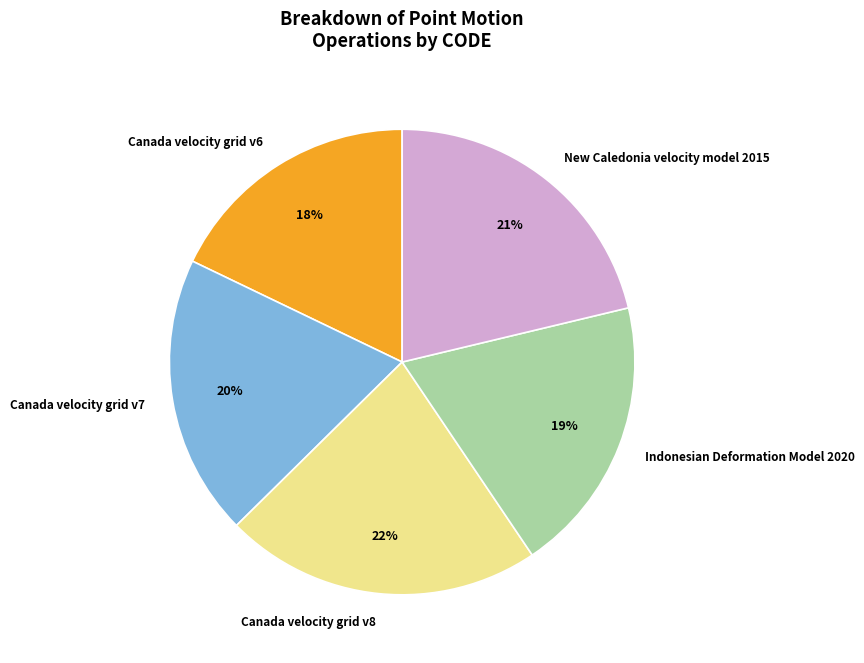

Does Canada velocity grid v7 account for over 50% of the chart?

No